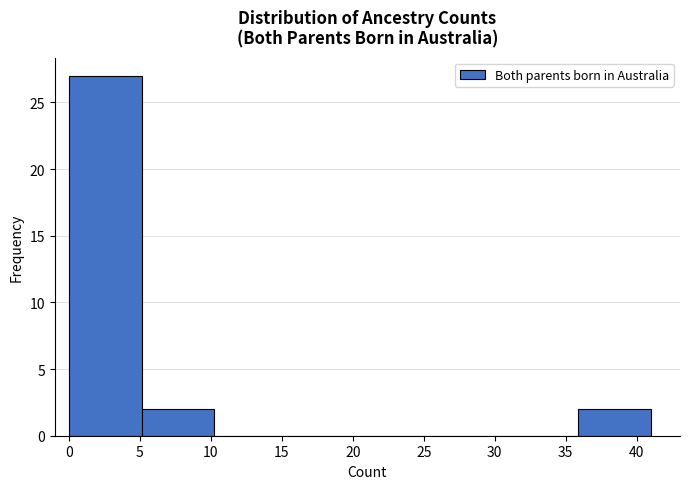

What is the height of the bar covering 0.0 to 5.0 on the x-axis? Neither the bar edges nor the heights are printed on the chart, so give them approximately, as read against the axes.

27